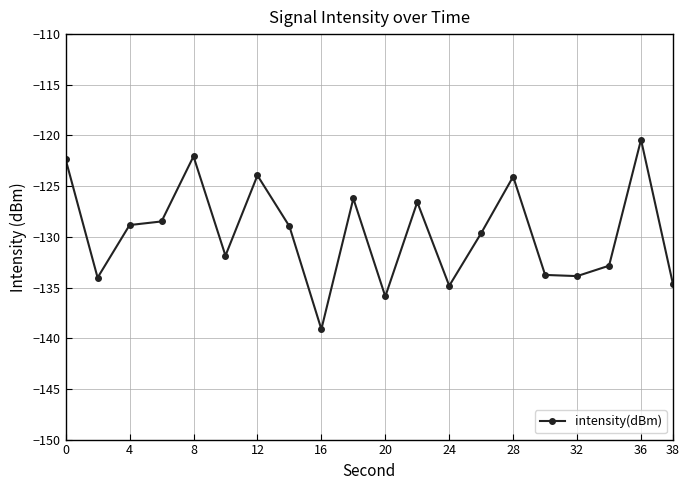

True or false: there are more than 2 points higher than both neighbors.

True